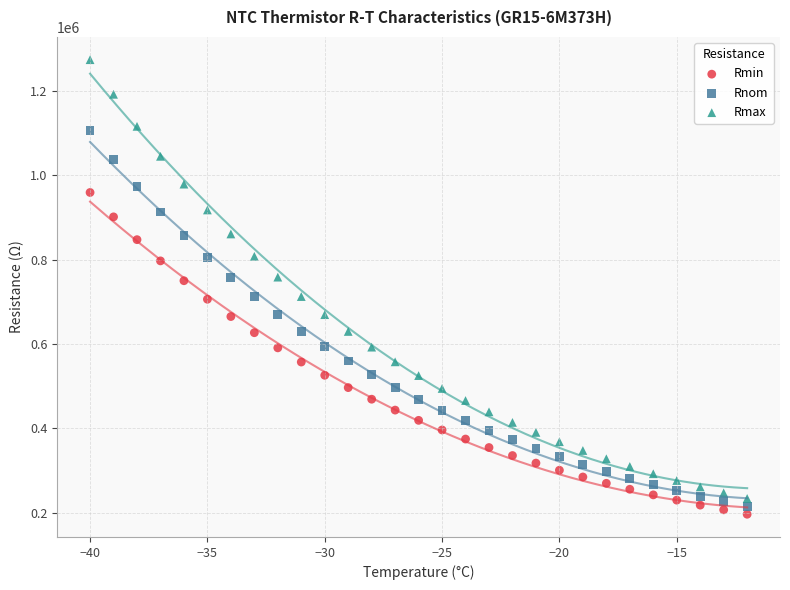

Across all data points, what is the range of Y values (max minus min)?

1077200